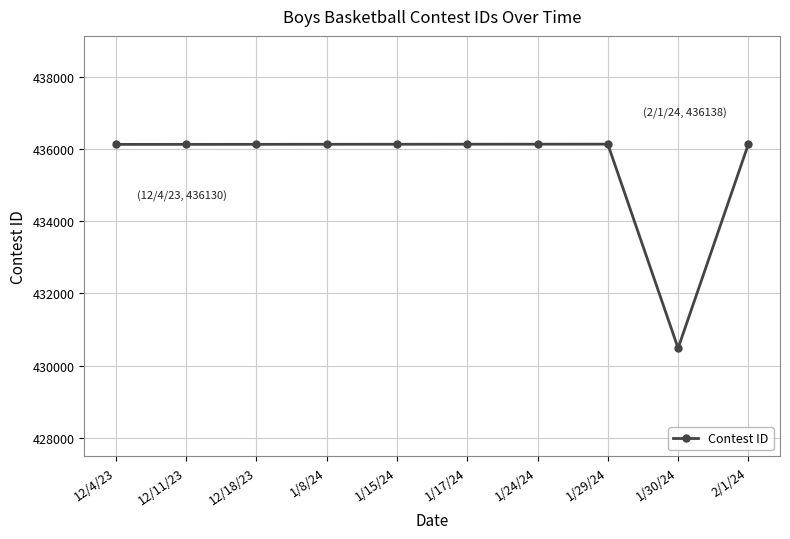

Which category has the lowest value across all series?

1/30/24